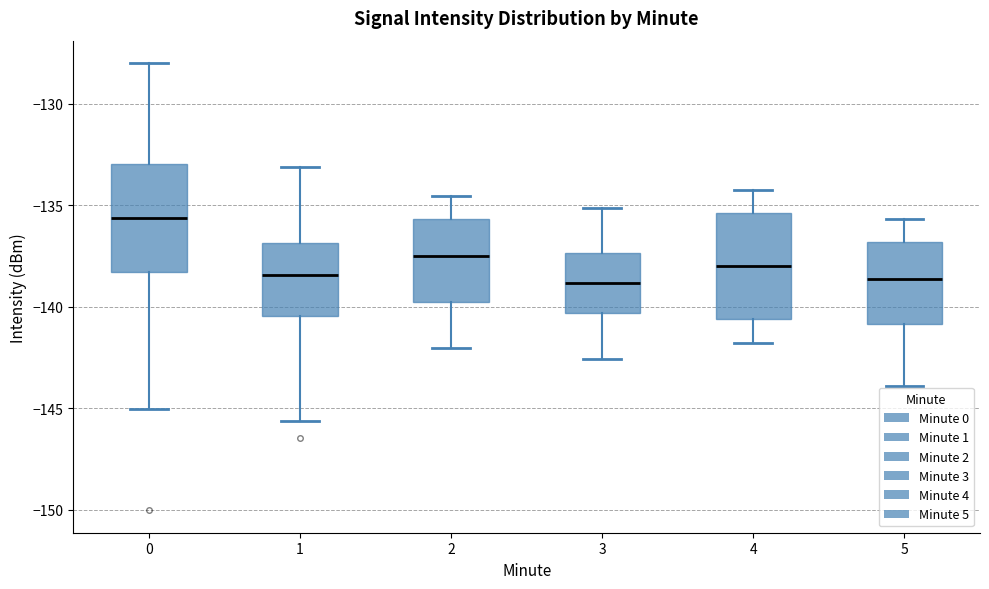

Reading left to right, transcribe this box plot: for each box, give where its median line is, the range the box spans, and where its two whiskers end, as read against the y-axis. The values are not printed on the chart, so give them approximately, as read against the axis.

0: median -135.5, box -138.5 to -133.0, whiskers -145.0 to -128.0
1: median -138.5, box -140.5 to -137.0, whiskers -145.5 to -133.0
2: median -137.5, box -140.0 to -135.5, whiskers -142.0 to -134.5
3: median -139.0, box -140.5 to -137.5, whiskers -142.5 to -135.0
4: median -138.0, box -140.5 to -135.5, whiskers -142.0 to -134.0
5: median -138.5, box -141.0 to -137.0, whiskers -144.0 to -135.5